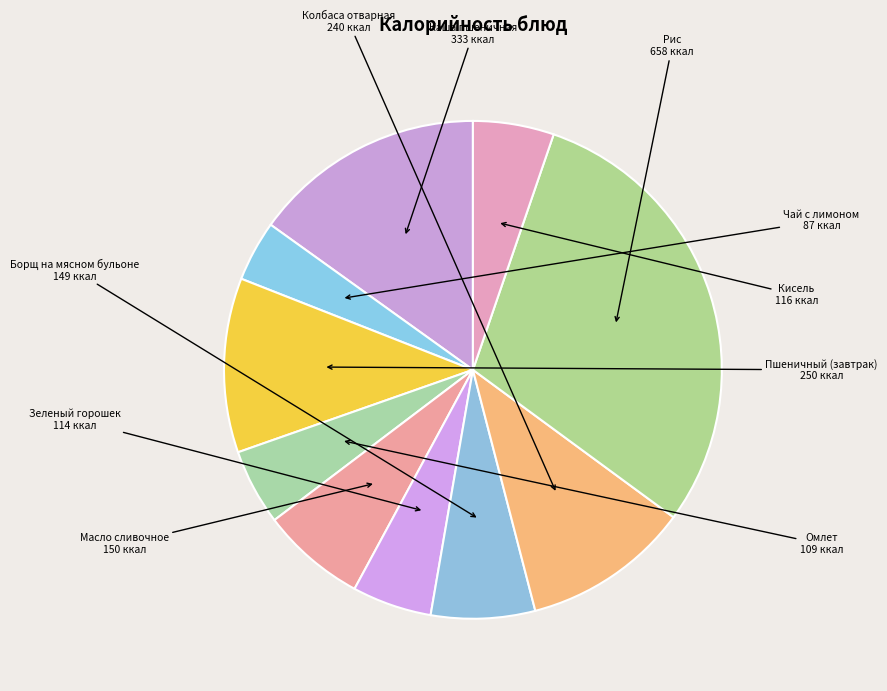

How many slices are in this pie chart?

10